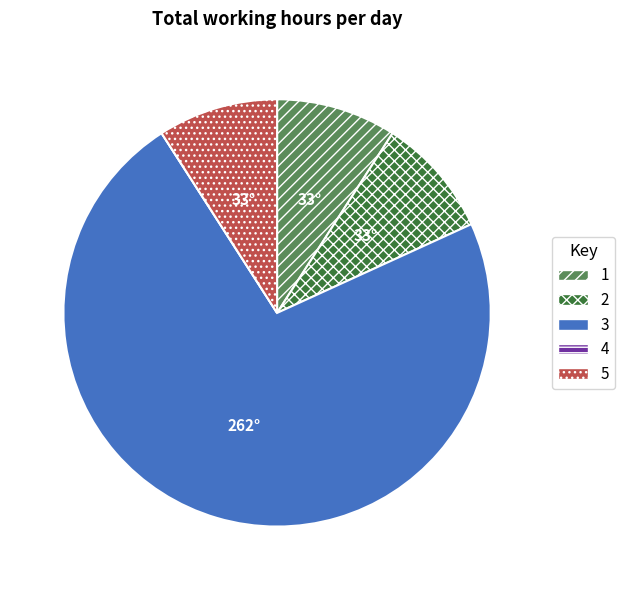

Is there any slice that represents more than half of the pie?

Yes